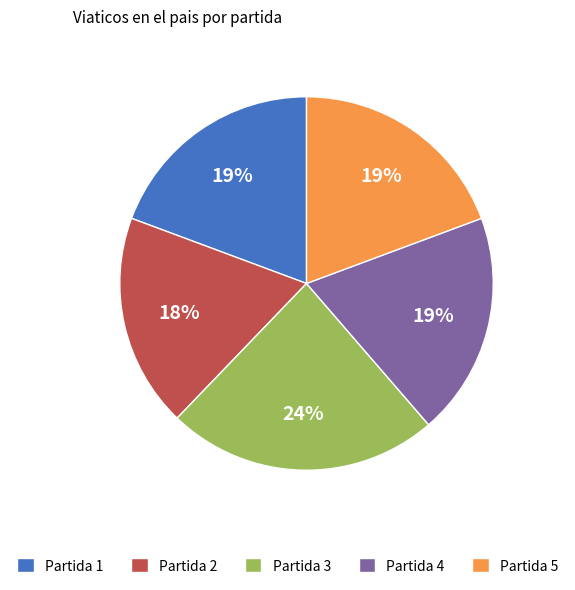

Is there a majority slice in this chart?

No